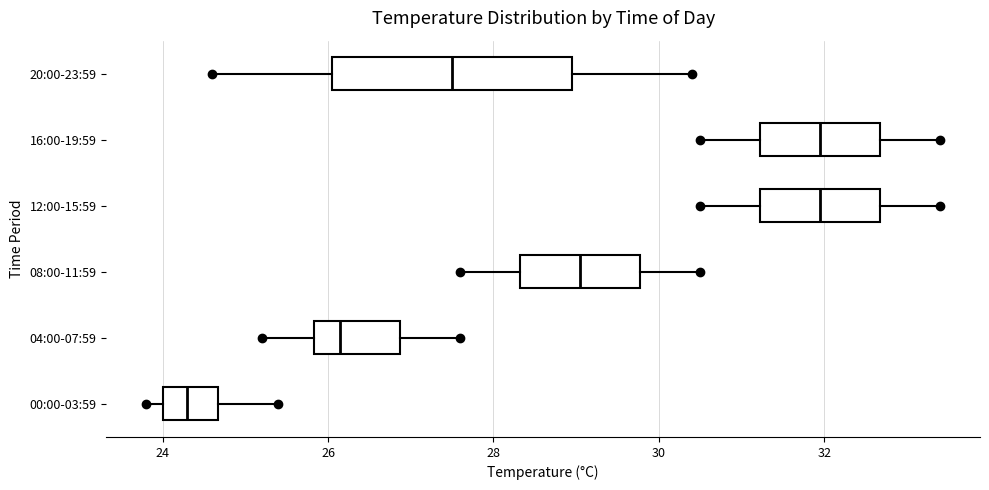

Comparing the boxes themselves (not the whiskers), which one is the widest?

20:00-23:59